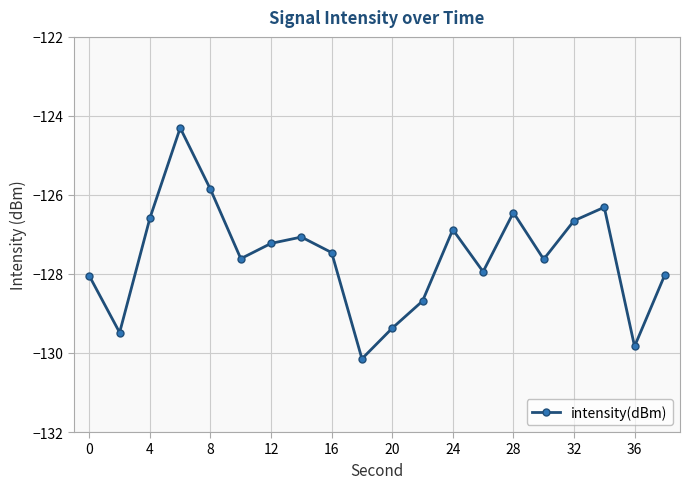

What is the smallest value displayed?

-130.1